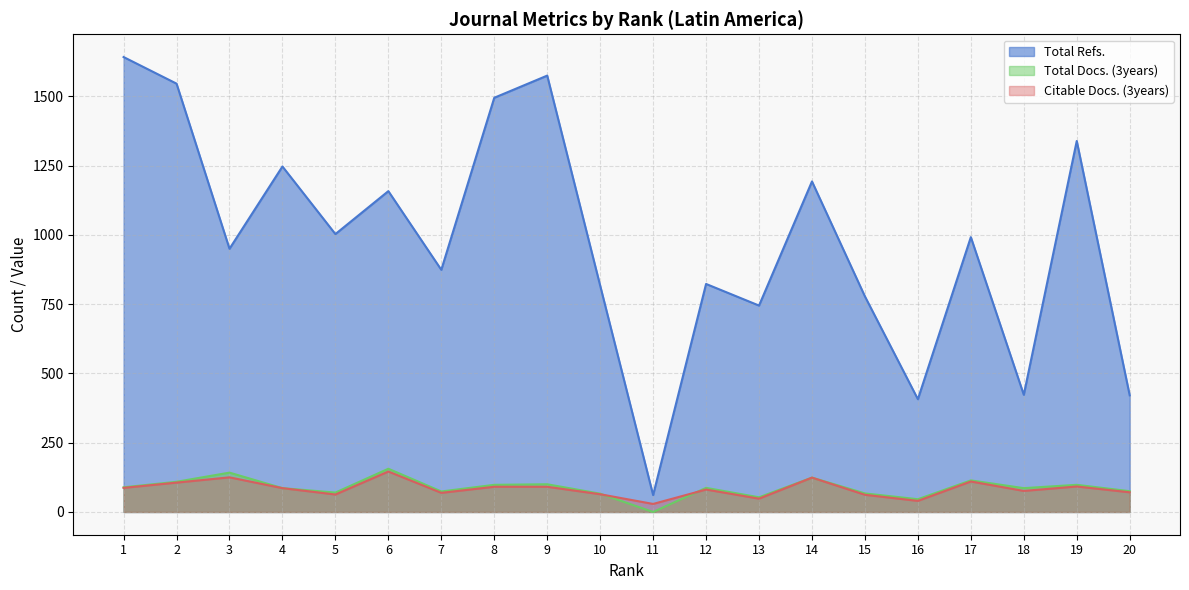

True or false: Total Refs. and Total Docs. (3years) cross at least once.

False